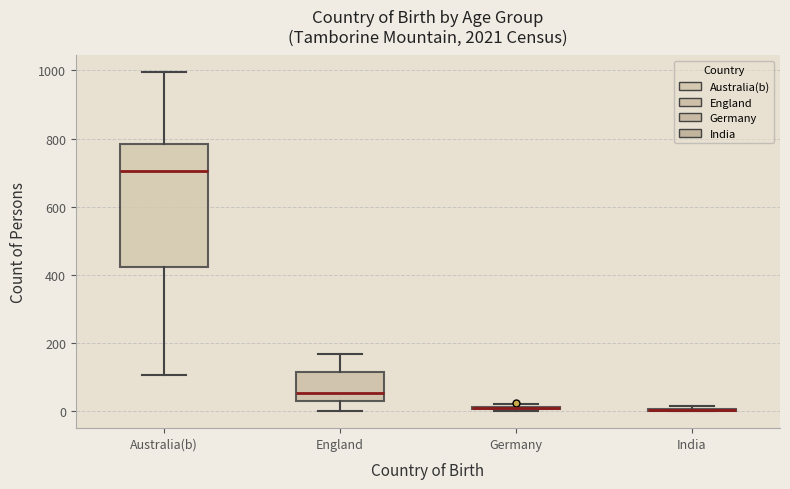

Reading left to right, read every box against the y-axis: the position of its median line, the range the box covers, and the ends of its whiskers. The values are not printed on the chart, so give them approximately, as read against the axis.

Australia(b): median 700, box 420 to 780, whiskers 100 to 1000
England: median 60, box 20 to 120, whiskers 0 to 160
Germany: box collapsed to a line at 0, whiskers 0 to 20
India: box collapsed to a line at 0, whiskers 0 to 20